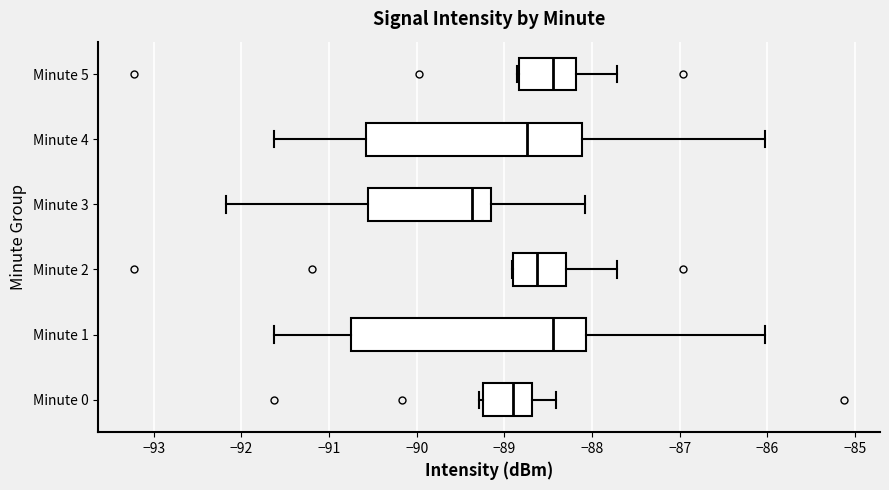

Reading bottom to top, read every box against the x-axis: the position of its median line, the range the box covers, and the ends of its whiskers. The values are not printed on the chart, so give them approximately, as read against the axis.

Minute 0: median -88.9, box -89.2 to -88.7, whiskers -89.3 to -88.4
Minute 1: median -88.4, box -90.7 to -88.1, whiskers -91.6 to -86.0
Minute 2: median -88.6, box -88.9 to -88.3, whiskers -88.9 to -87.7
Minute 3: median -89.4, box -90.6 to -89.1, whiskers -92.2 to -88.1
Minute 4: median -88.7, box -90.6 to -88.1, whiskers -91.6 to -86.0
Minute 5: median -88.4, box -88.8 to -88.2, whiskers -88.9 to -87.7